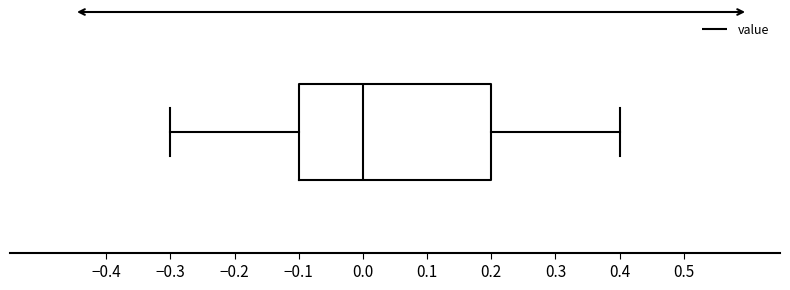

Read this box plot against the x-axis: the position of the median line, the range covered by the box, and the ends of both whiskers. The values are not printed on the chart, so give them approximately, as read against the axis.

median 0.0, box -0.1 to 0.2, whiskers -0.3 to 0.4